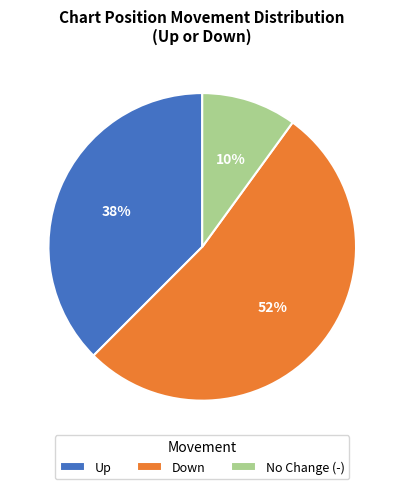

Is it true that No Change (-) is 1% of the pie?

False